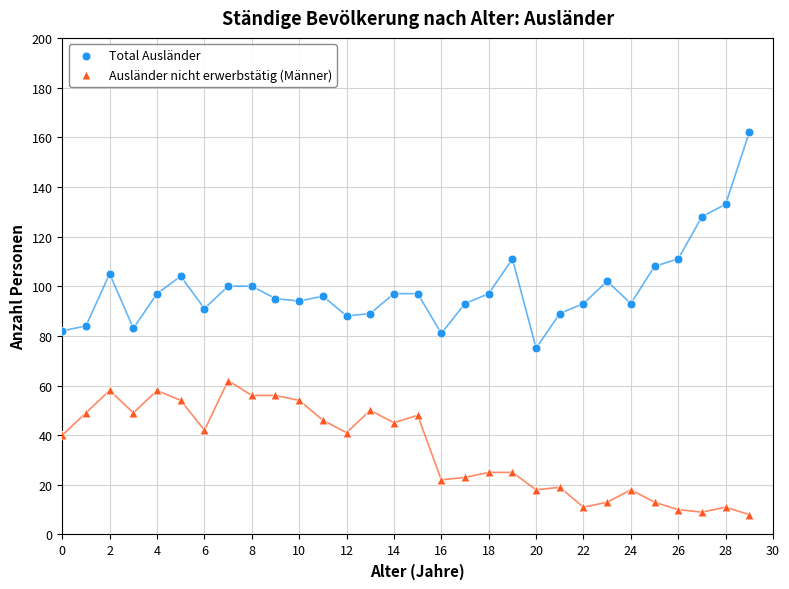

Which series has the largest Y range (max minus min)?

Total Ausländer